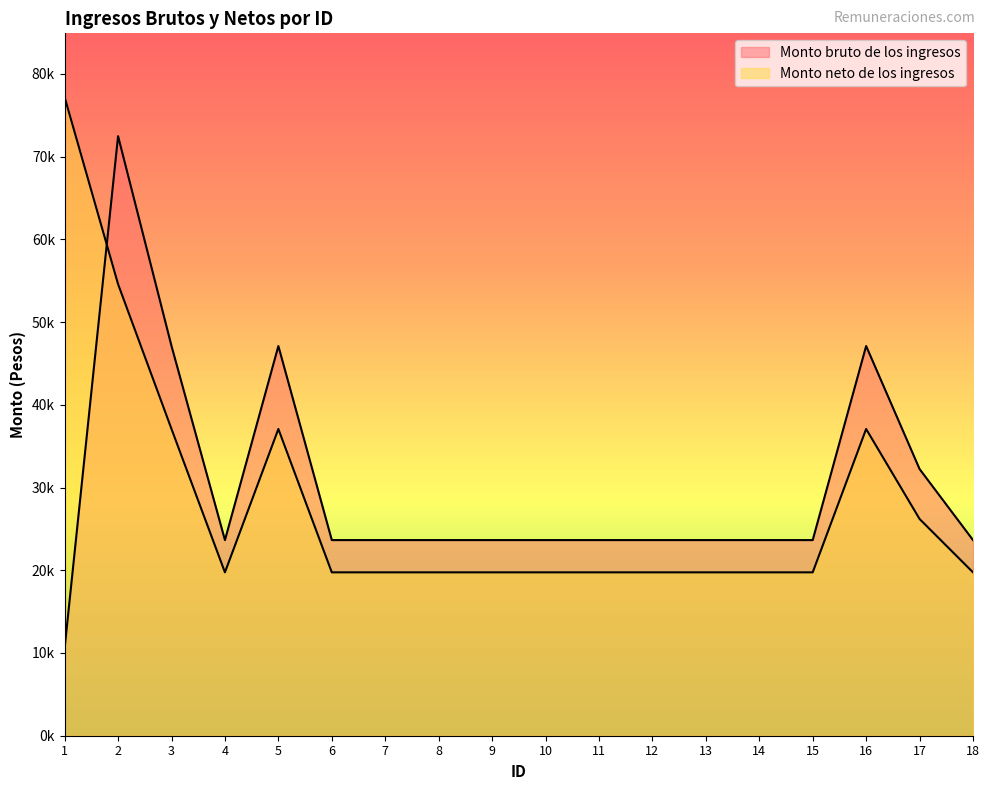

At which category is the sum across all series the highest?

2